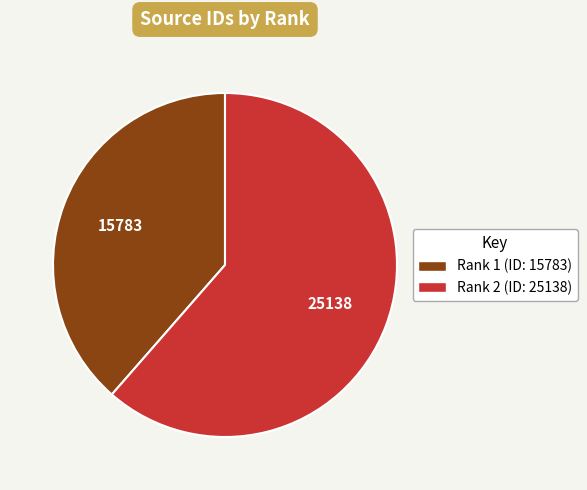

Is there a majority slice in this chart?

Yes